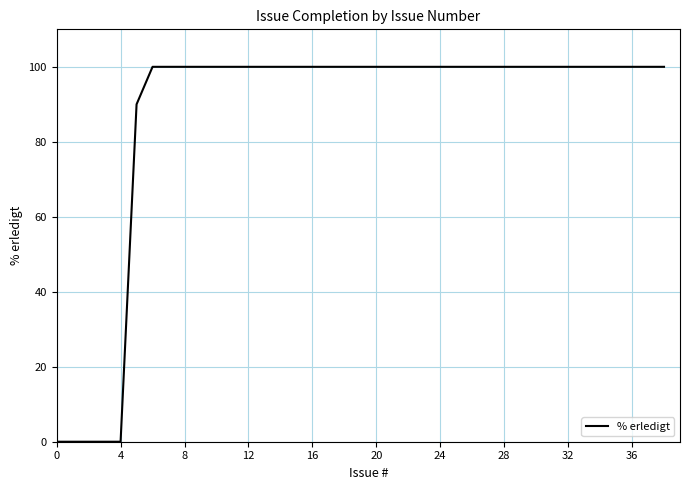

Reading left to right, transcribe all the data shown in this chart.

0	0	0	0	0	90	100	100	100	100	100	100	100	100	100	100	100	100	100	100	100	100	100	100	100	100	100	100	100	100	100	100	100	100	100	100	100	100	100